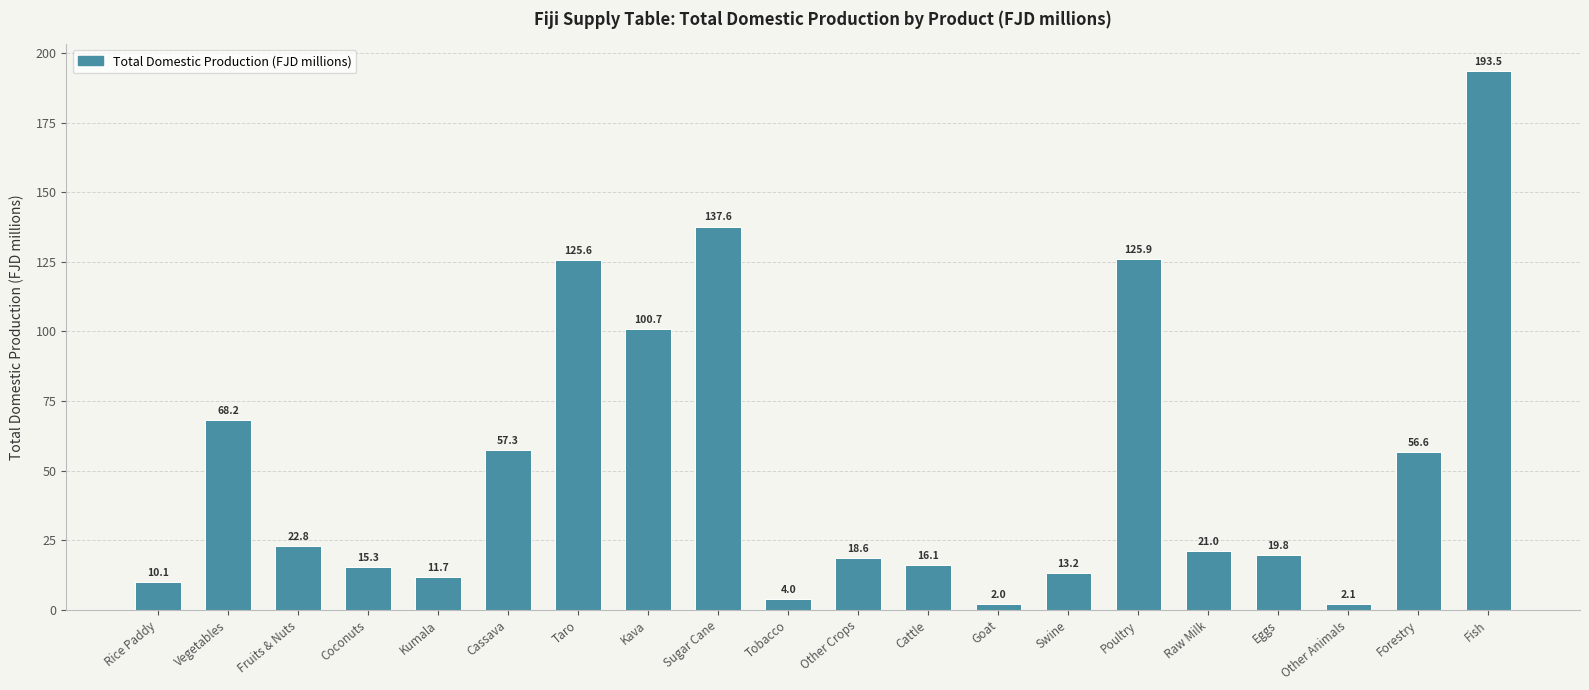

Read the value at Other Animals.

2.1